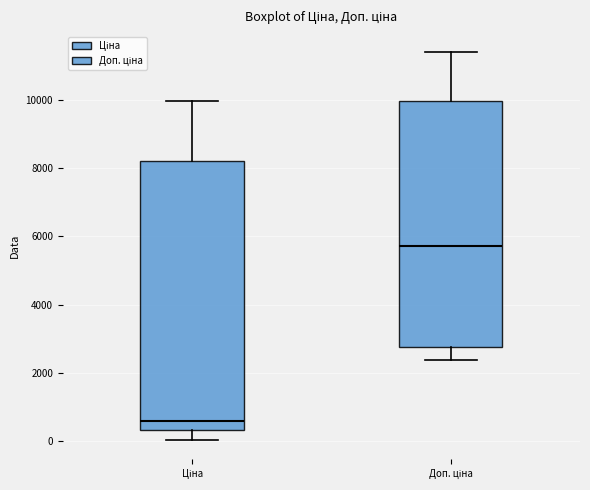

Which box is the tallest, from its lower edge to its upper edge?

Ціна